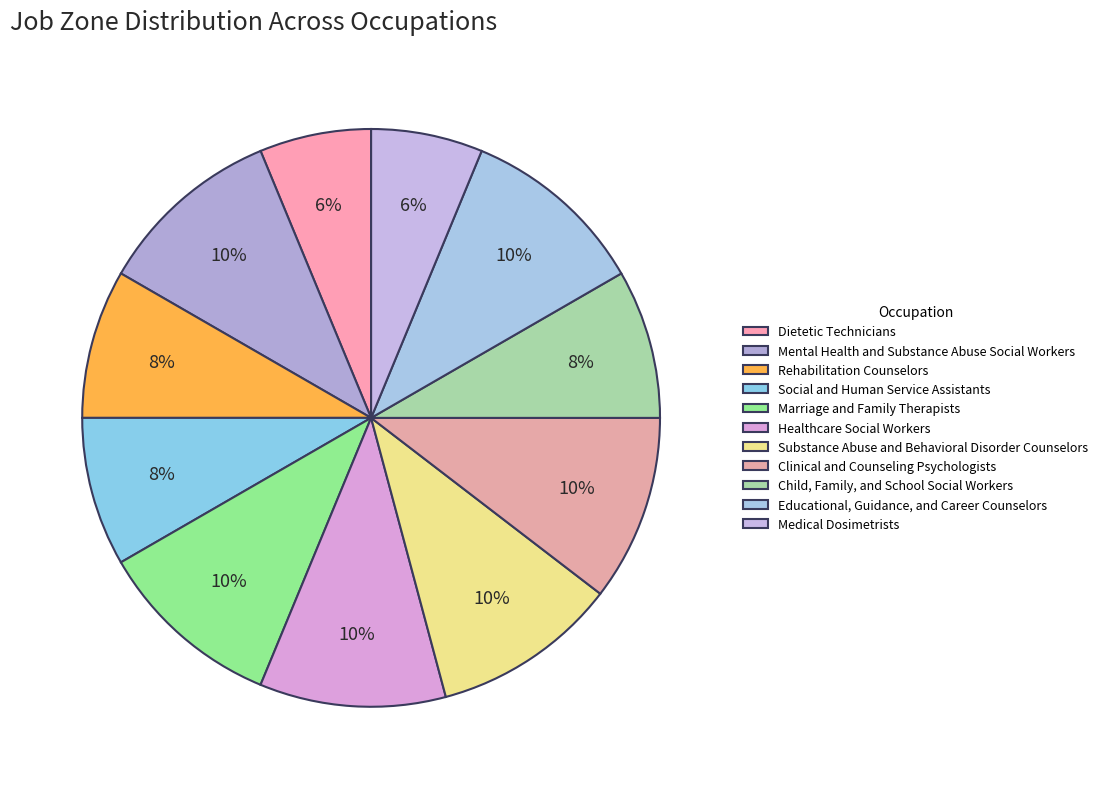

Combined, what portion of the pie is Dietetic Technicians and Marriage and Family Therapists?

16.7%